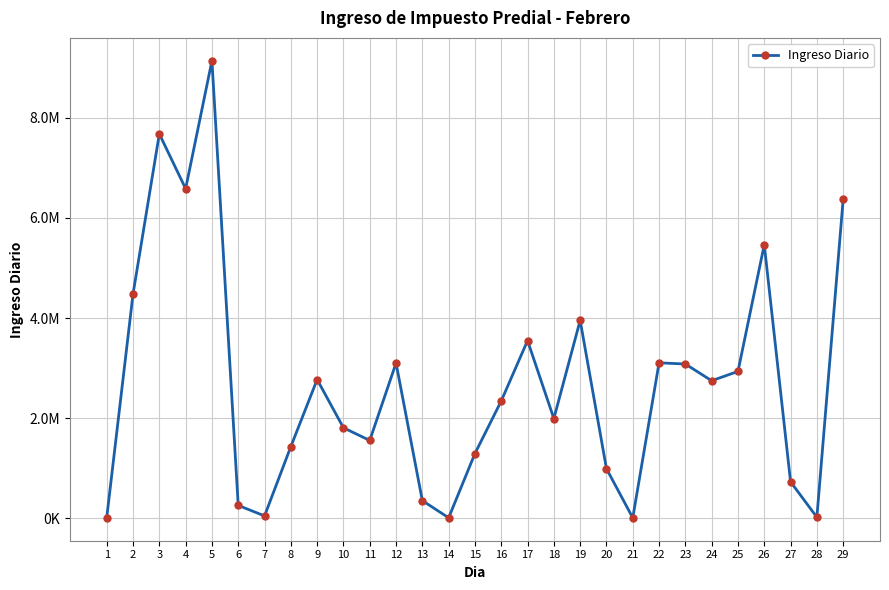

Is this an area chart (filled region under the line)?

No